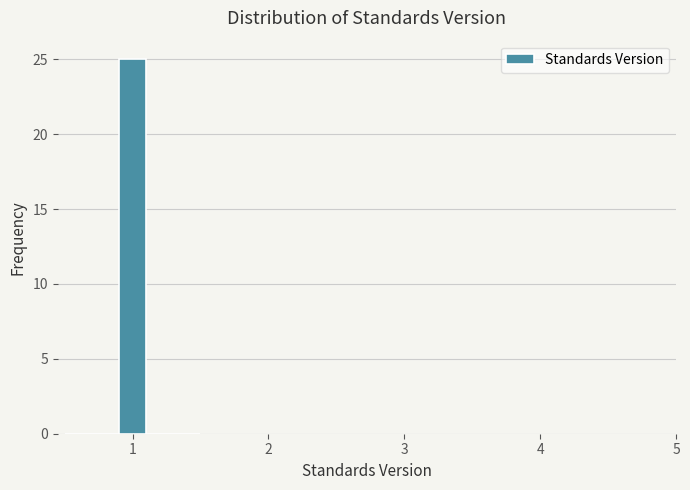

Around what value on the x-axis is the tallest bar? Give the approximate position of its centre, as read against the axis.

1.0